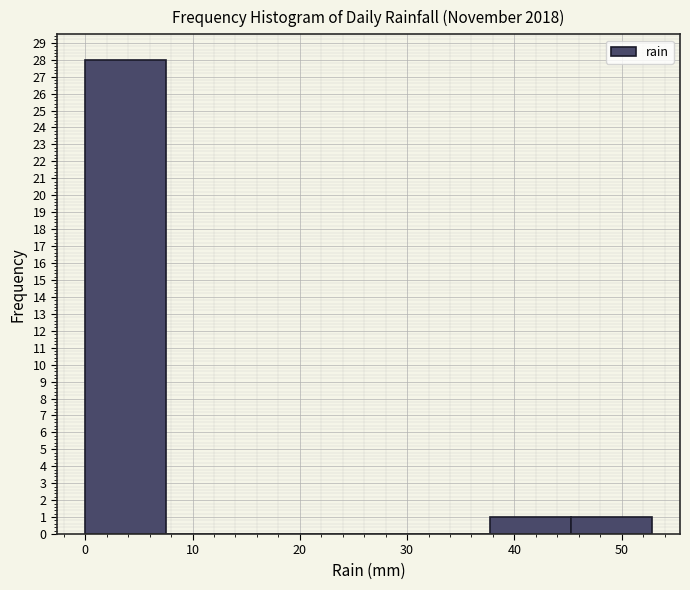

Reading left to right, list every bar in this chart as the range it spans on the x-axis followed by its height. Neither the bar edges nor the heights are printed on the chart, so give them approximately, as read against the axes.

0 to 8: 28
8 to 15: 0
15 to 23: 0
23 to 30: 0
30 to 38: 0
38 to 45: 1
45 to 53: 1